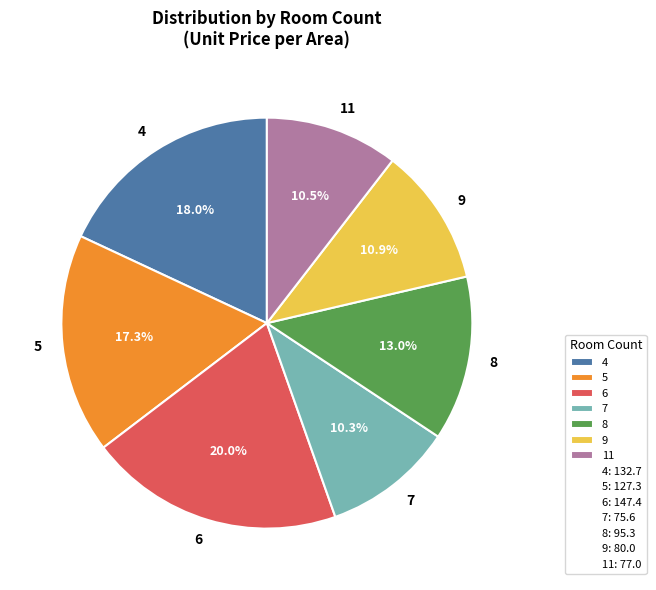

Which category has the biggest portion of the pie?

6